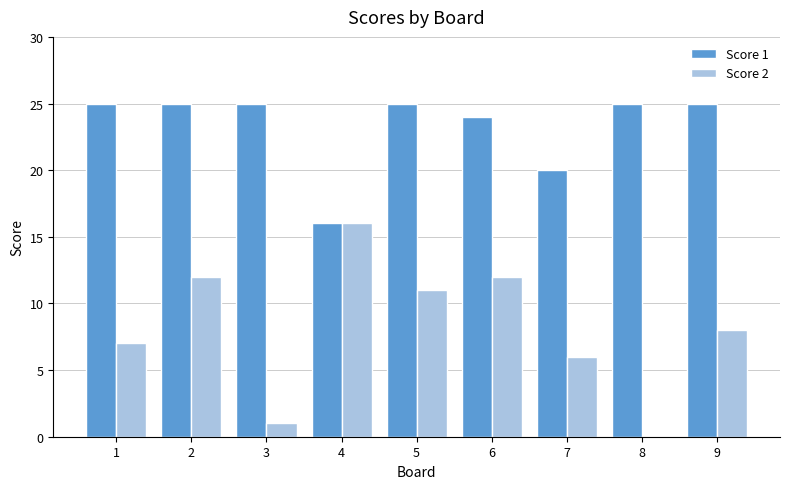

Between 4 and 7, which series saw the biggest shift?

Score 2